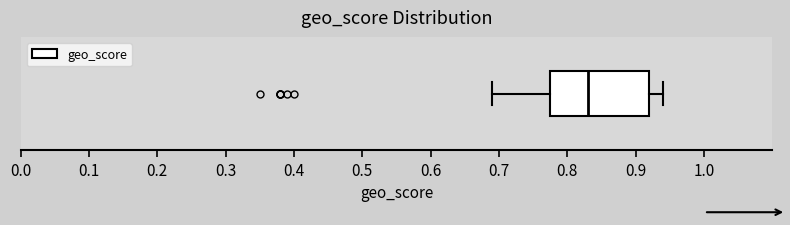

Where is the left edge of the box on the x-axis? The values are not printed on the chart, so give them approximately, as read against the axis.

0.78